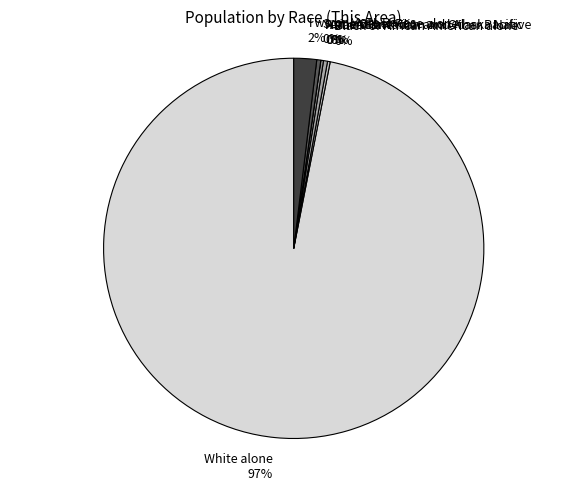

Is it true that American Indian and Alaska Native is 0% of the pie?

True